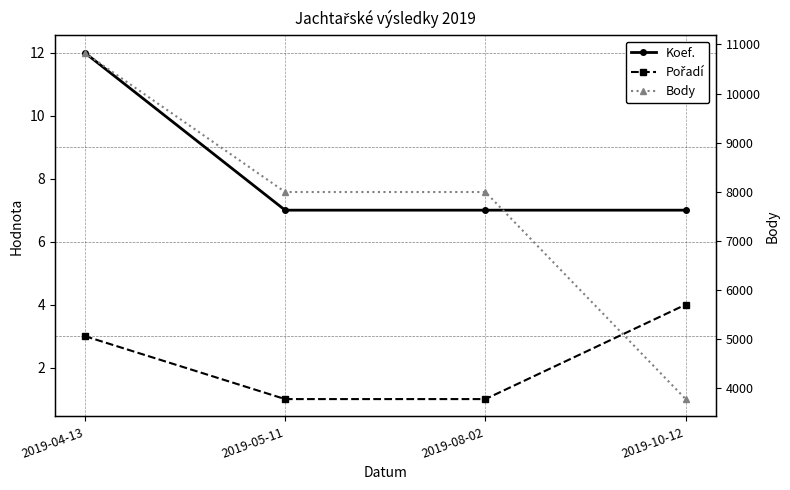

What is the label of the 1st point from the left?

2019-04-13